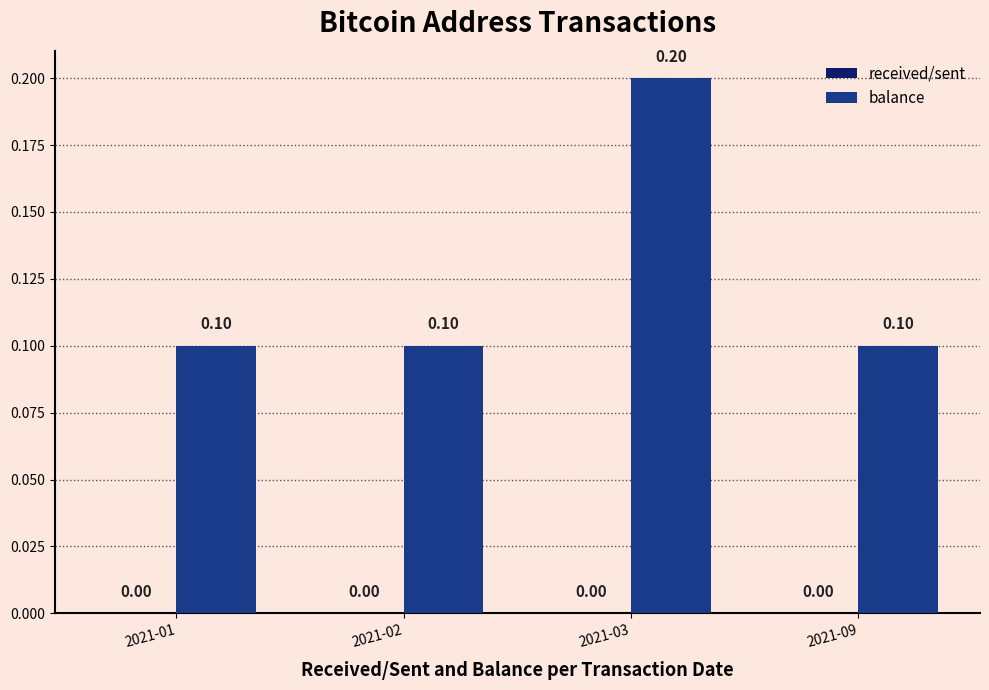

What is the sum of all values?

0.5